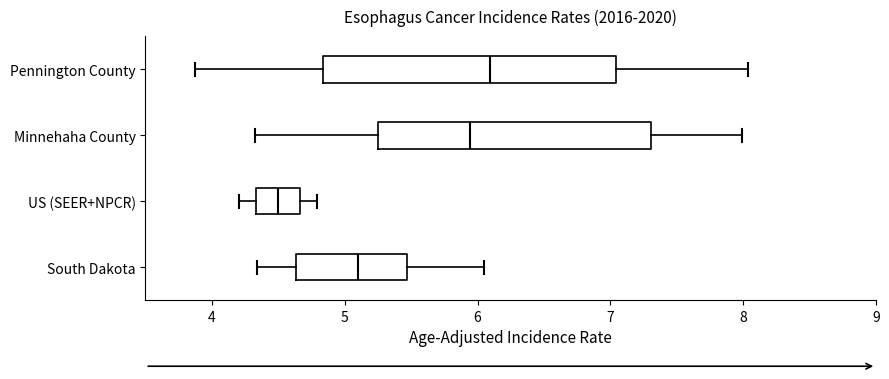

Reading bottom to top, read every box against the x-axis: the position of its median line, the range the box covers, and the ends of its whiskers. The values are not printed on the chart, so give them approximately, as read against the axis.

South Dakota: median 5.1, box 4.6 to 5.5, whiskers 4.3 to 6.0
US (SEER+NPCR): median 4.5, box 4.3 to 4.7, whiskers 4.2 to 4.8
Minnehaha County: median 5.9, box 5.2 to 7.3, whiskers 4.3 to 8.0
Pennington County: median 6.1, box 4.8 to 7.0, whiskers 3.9 to 8.0